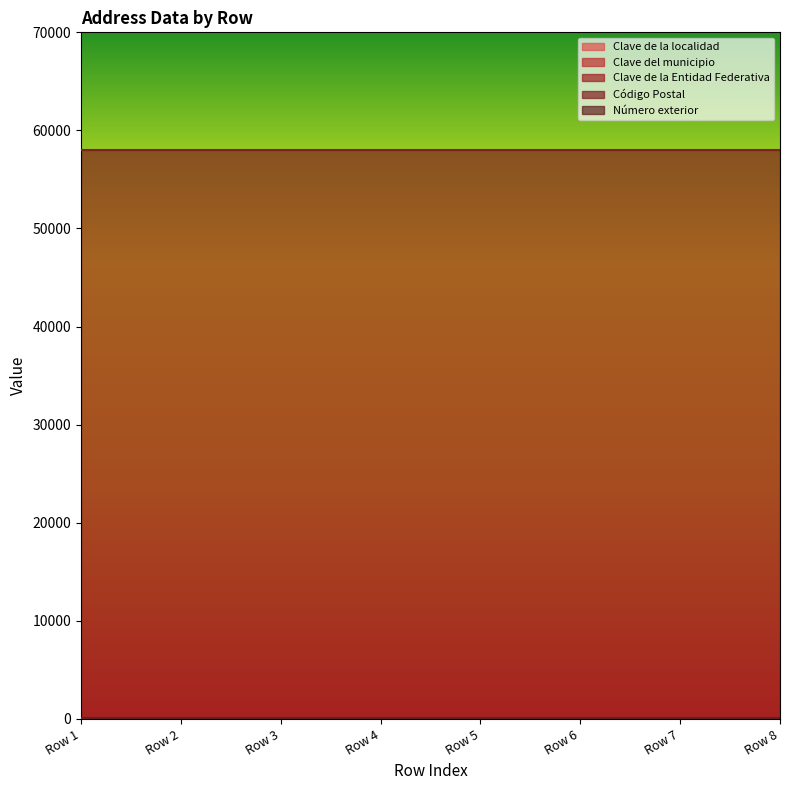

Reading left to right, transcribe all the data shown in this chart.

Clave de la localidad: 1	1	1	1	1	1	1	1
Clave del municipio: 53	53	53	53	53	53	53	53
Clave de la Entidad Federativa: 16	16	16	16	16	16	16	16
Código Postal: 58000	58000	58000	58000	58000	58000	58000	58000
Número exterior: 129	129	129	129	129	129	129	129